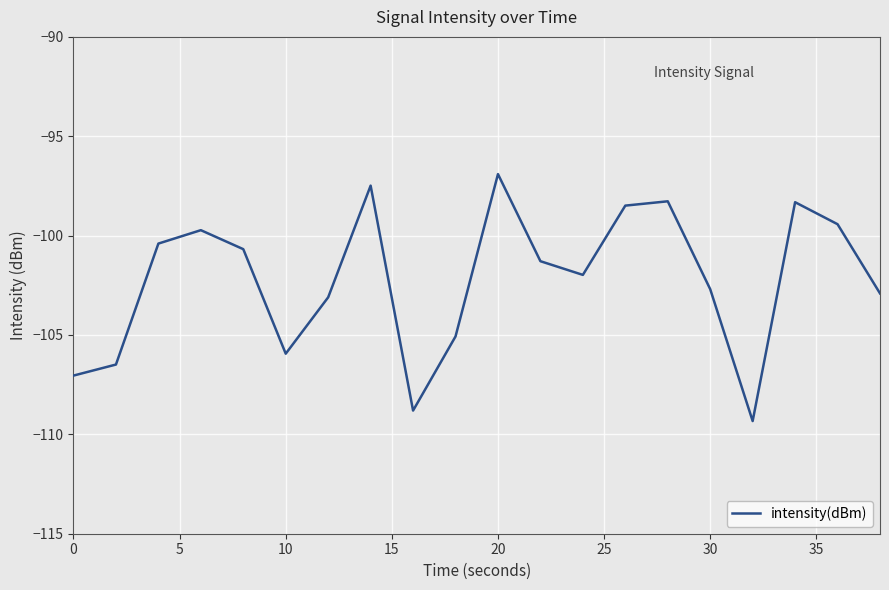

What is the difference between the maximum and minimum values?

12.4